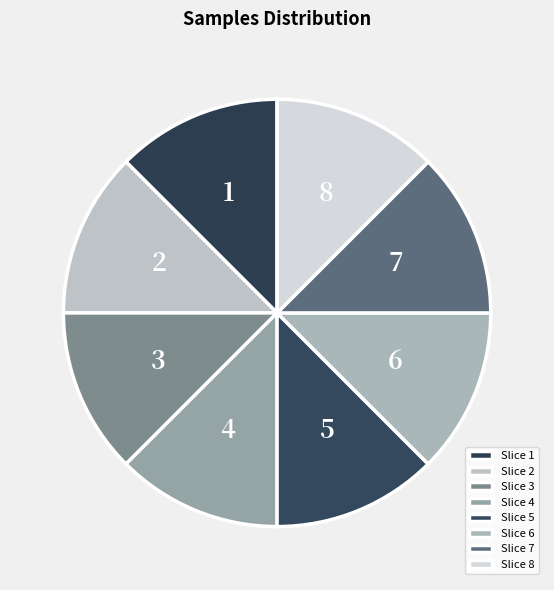

How many segments does this pie chart have?

8